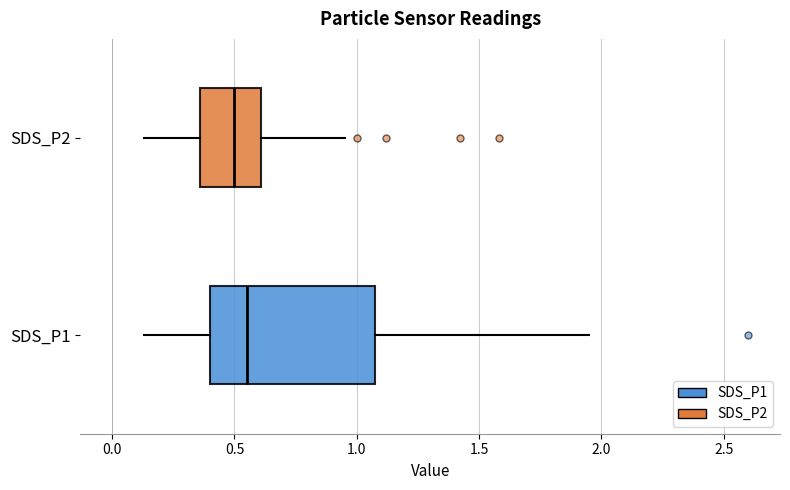

Reading bottom to top, transcribe this box plot: for each box, give where its median line is, the range the box spans, and where its two whiskers end, as read against the x-axis. The values are not printed on the chart, so give them approximately, as read against the axis.

SDS_P1: median 0.55, box 0.40 to 1.10, whiskers 0.15 to 1.95
SDS_P2: median 0.50, box 0.35 to 0.60, whiskers 0.15 to 0.95